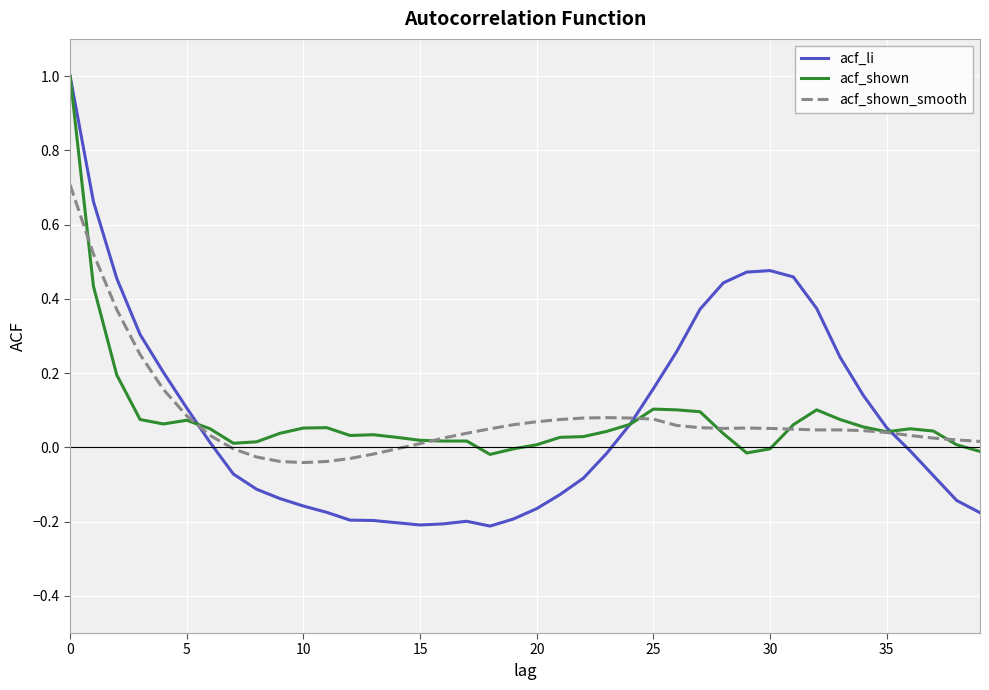

Which series has the largest range (max minus min)?

acf_li